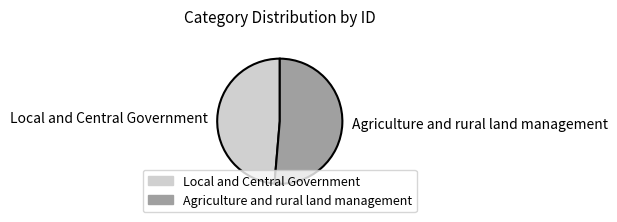

Count the number of slices in the pie.

2